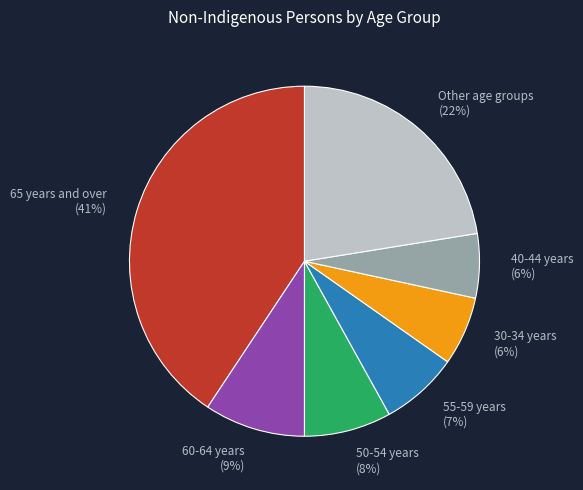

What percentage is the 60-64 years slice, to the nearest percent?

9%